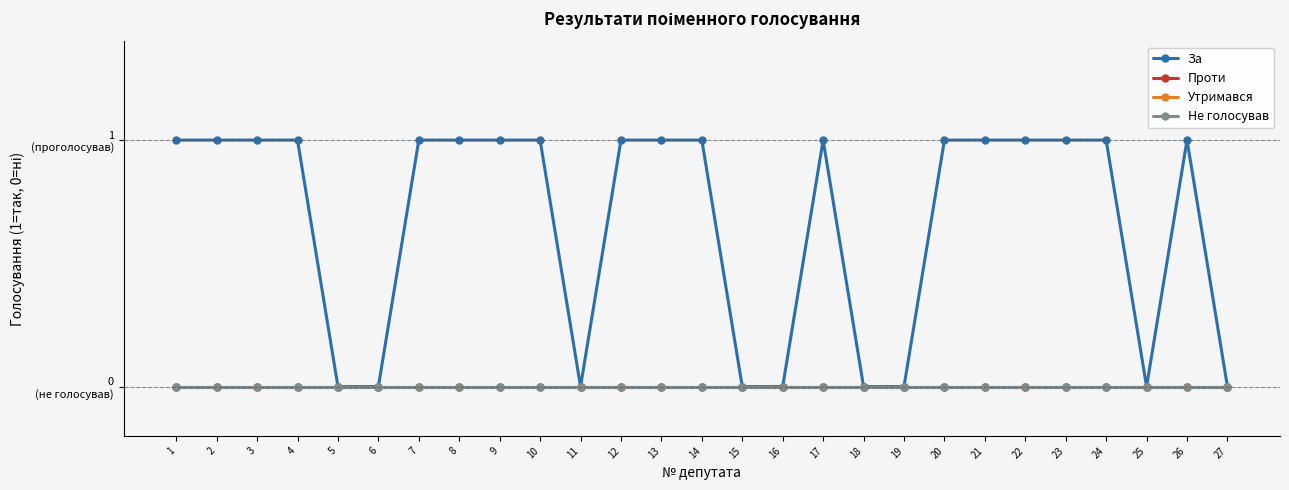

True or false: Утримався and Не голосував cross at least once.

False